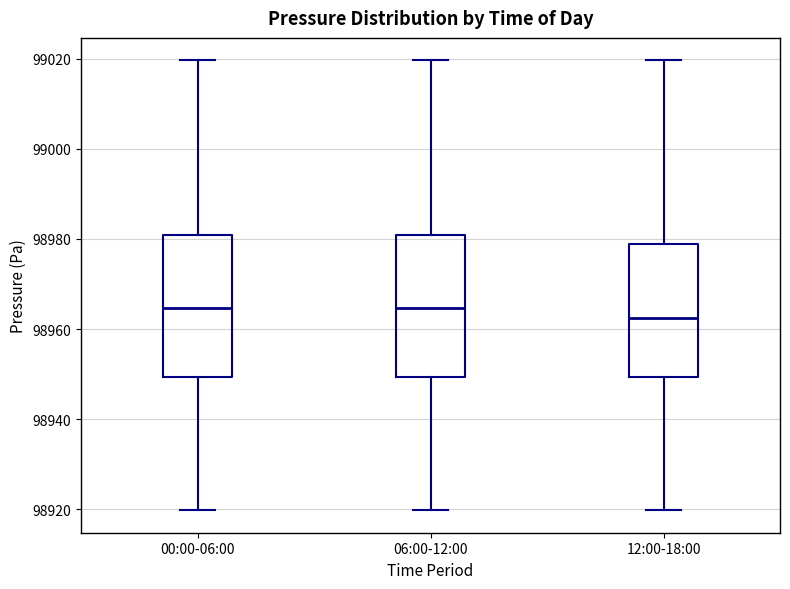

Reading left to right, read every box against the y-axis: the position of its median line, the range the box covers, and the ends of its whiskers. The values are not printed on the chart, so give them approximately, as read against the axis.

00:00-06:00: median 98964, box 98950 to 98980, whiskers 98920 to 99020
06:00-12:00: median 98964, box 98950 to 98980, whiskers 98920 to 99020
12:00-18:00: median 98962, box 98950 to 98978, whiskers 98920 to 99020